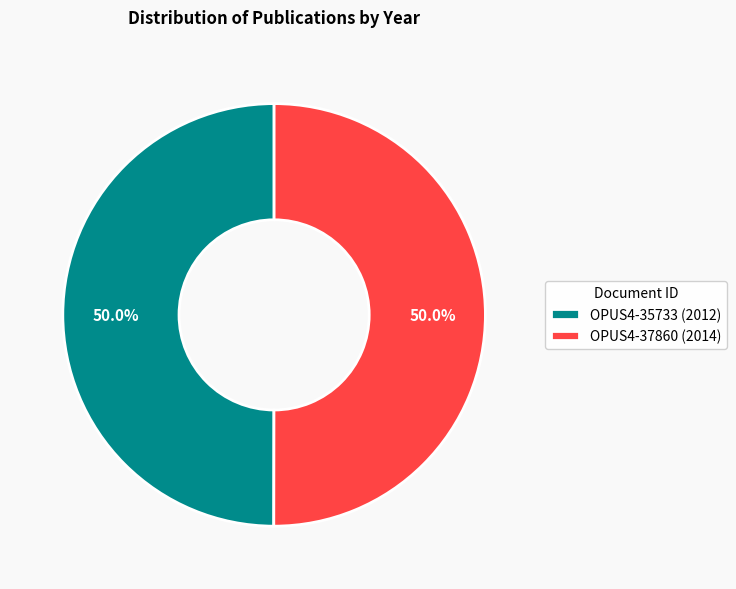

What portion of the pie excludes OPUS4-35733 (2012)?

50.0%